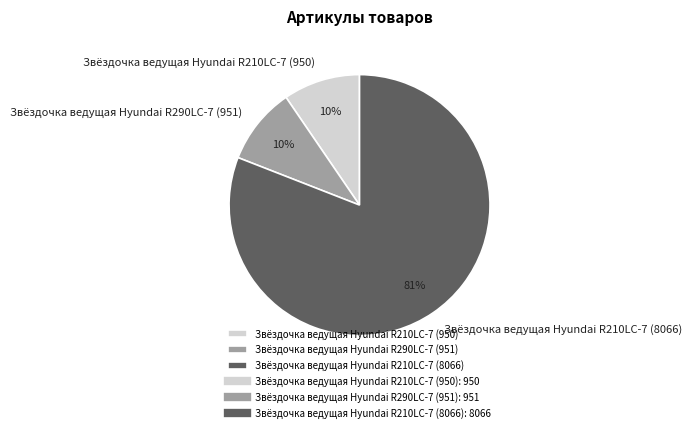

Does Звёздочка ведущая Hyundai R210LC-7 (8066) represent more than half of the total?

Yes